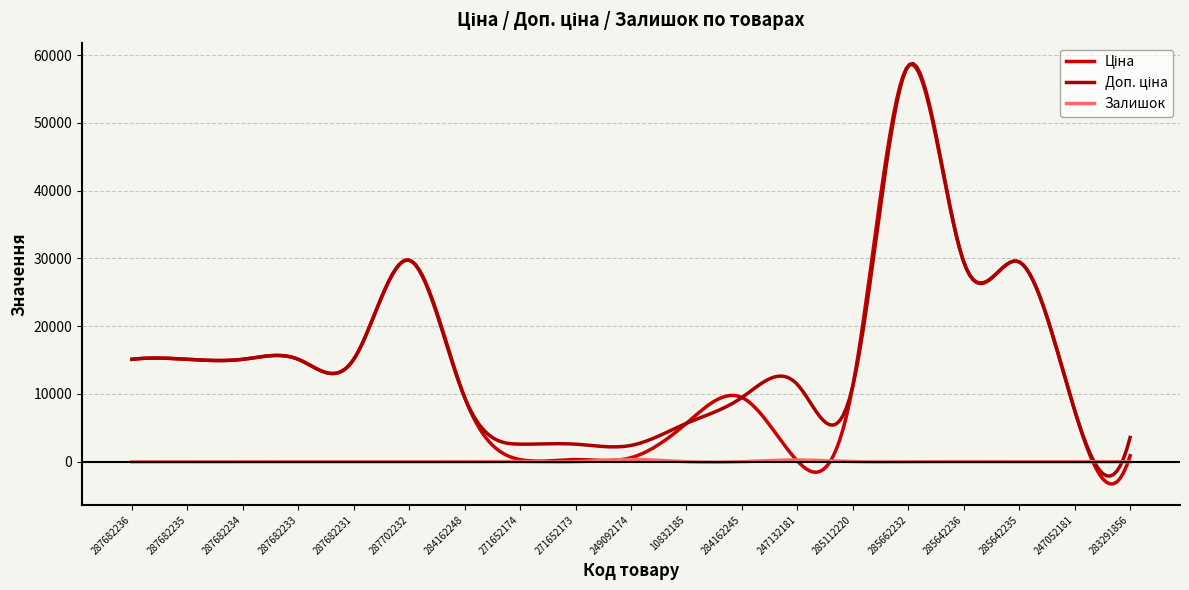

Reading left to right, list all the values displayed in this chart.

Ціна: 287682236=15120.0	287682235=15120.0	287682234=15120.0	287682233=15120.0	287682231=15120.0	287702232=29747.2	284162248=9480.1	271652174=324.8	271652173=324.8	249092174=603.7	10832185=5673.8	284162245=9480.1	247132181=114.1	285112220=11188.2	285662232=58426.5	285642236=29491.5	285642235=29491.5	247052181=7596.5	283291856=895.9
Доп. ціна: 287682236=15120.0	287682235=15120.0	287682234=15120.0	287682233=15120.0	287682231=15120.0	287702232=29747.2	284162248=9480.1	271652174=2598.3	271652173=2598.3	249092174=2414.8	10832185=5673.8	284162245=9480.1	247132181=11410.0	285112220=11188.2	285662232=58426.5	285642236=29491.5	285642235=29491.5	247052181=7596.5	283291856=3583.6
Залишок: 287682236=0.0	287682235=0.0	287682234=0.0	287682233=0.0	287682231=0.0	287702232=0.0	284162248=0.0	271652174=34.0	271652173=15.0	249092174=328.0	10832185=4.0	284162245=8.0	247132181=260.0	285112220=17.0	285662232=14.0	285642236=14.0	285642235=13.0	247052181=20.0	283291856=7.0